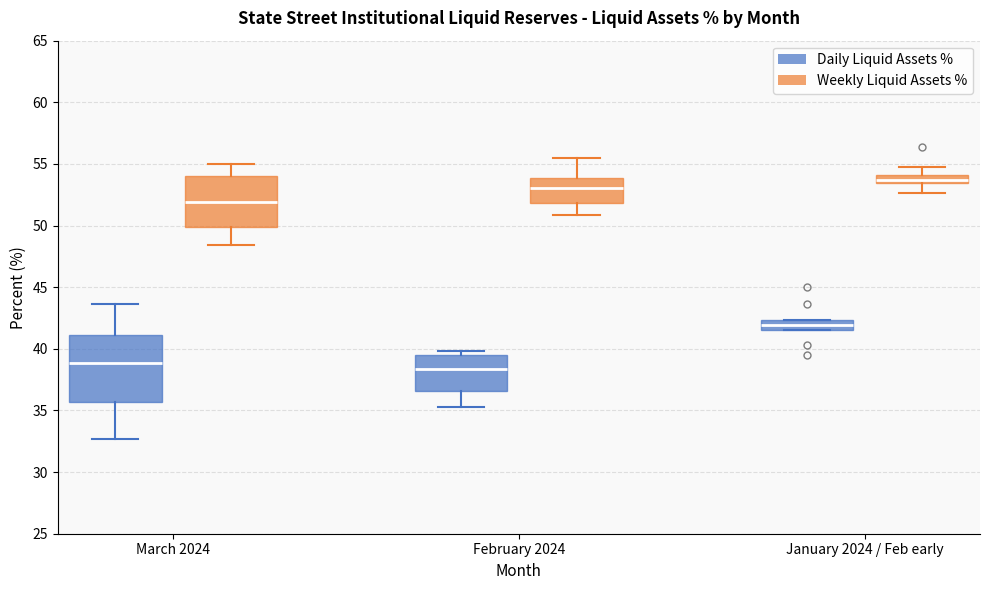

Where is the lower edge of the box for January 2024 / Feb early (Weekly Liquid Assets %) on the y-axis? The values are not printed on the chart, so give them approximately, as read against the axis.

53.5